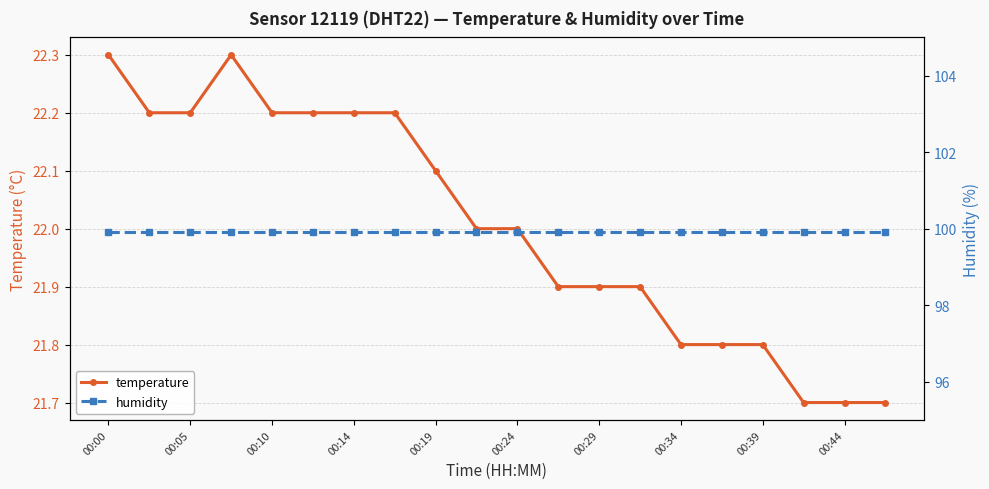

Which series has the largest total across all categories?

humidity